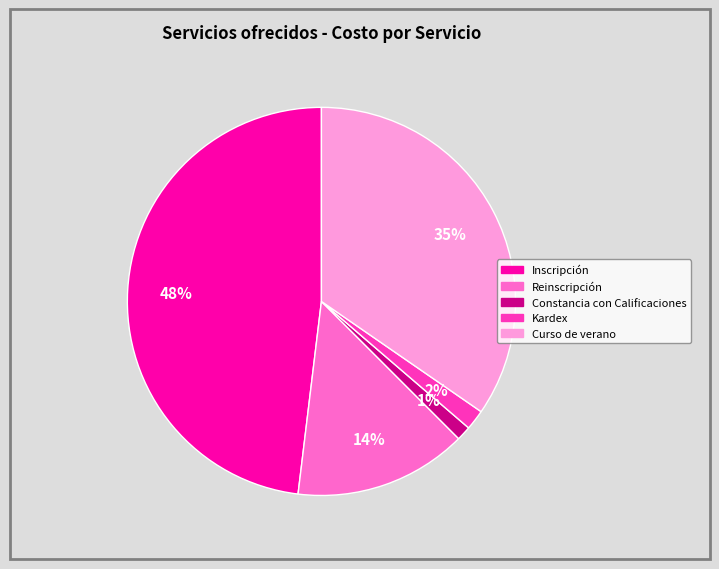

To the nearest percent, what is the average slice percentage?

20%